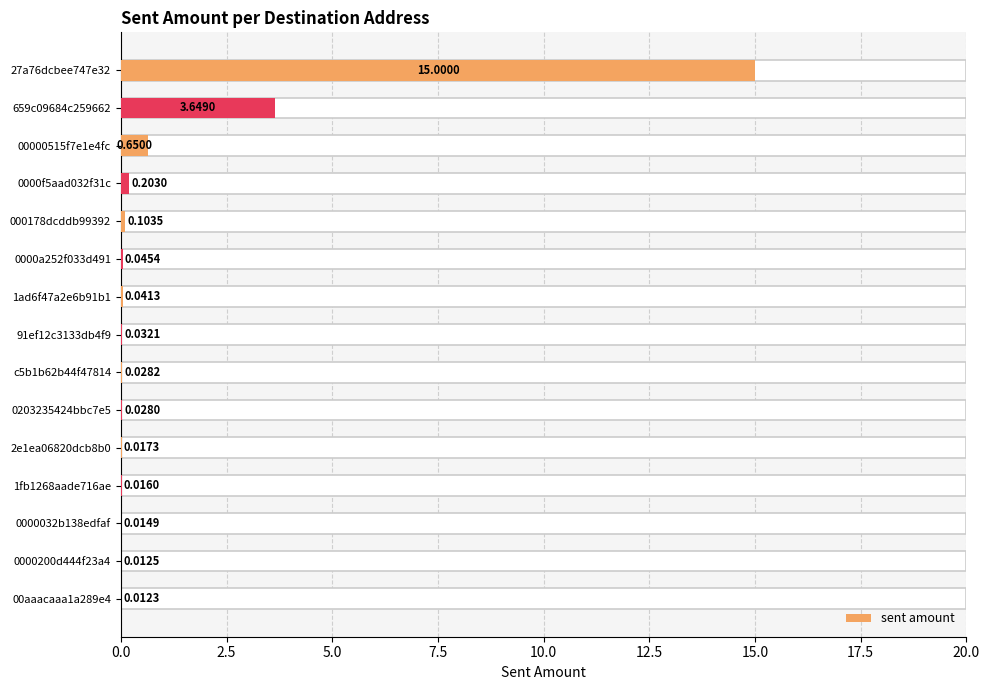

Between 0000f5aad032f31c and 0000032b138edfaf, which is larger?

0000f5aad032f31c